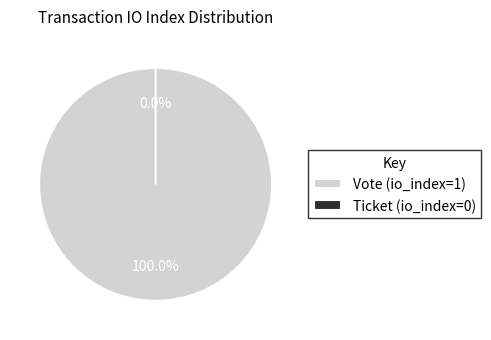

Which slice is the largest?

Vote (io_index=1)